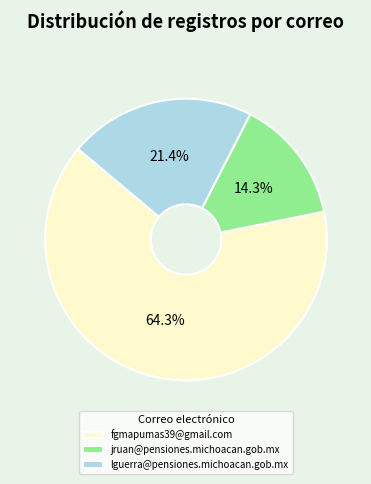

Which slice is the smallest?

jruan@pensiones.michoacan.gob.mx